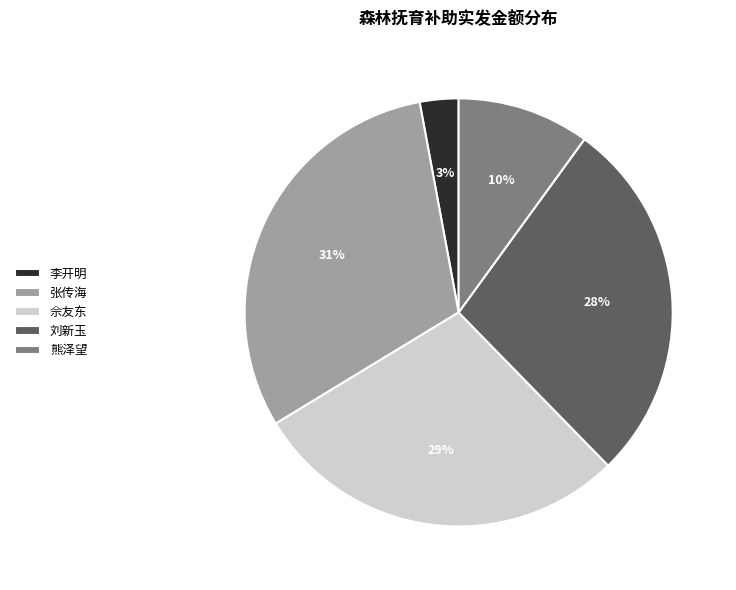

Between 刘新玉 and 张传海, which is larger?

张传海